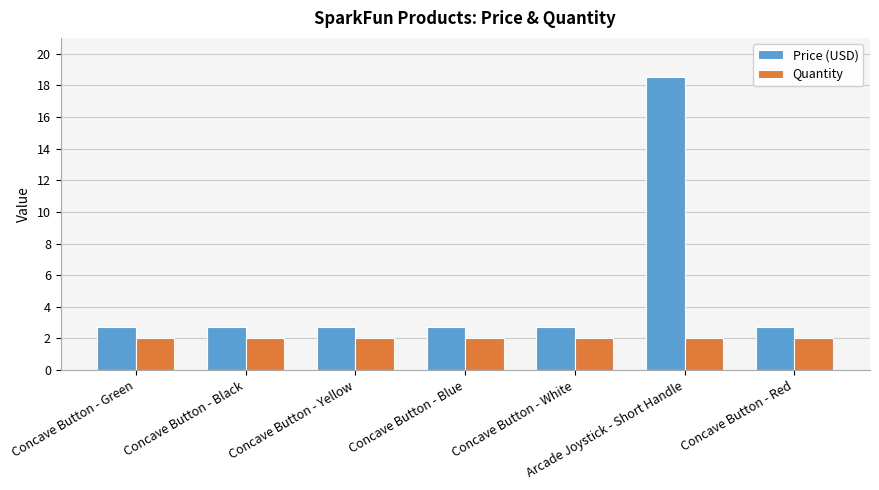

Between Concave Button - White and Arcade Joystick - Short Handle, which series saw the biggest shift?

Price (USD)